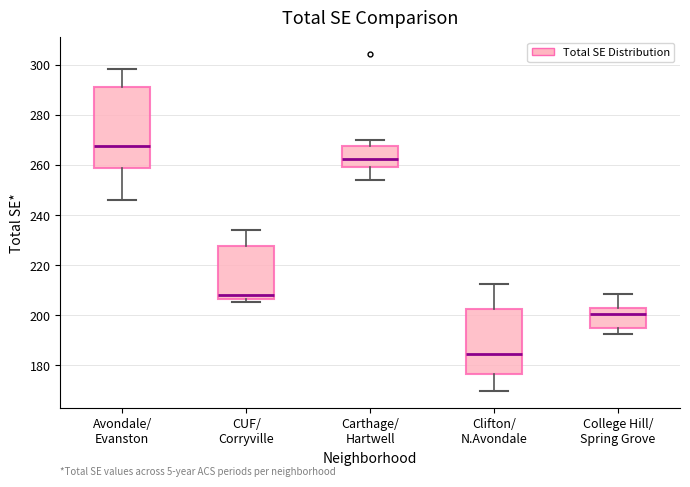

Reading left to right, transcribe this box plot: for each box, give where its median line is, the range the box spans, and where its two whiskers end, as read against the y-axis. The values are not printed on the chart, so give them approximately, as read against the axis.

Avondale/ Evanston: median 268, box 258 to 292, whiskers 246 to 298
CUF/ Corryville: median 208, box 206 to 228, whiskers 206 (just below the box's lower edge) to 234
Carthage/ Hartwell: median 262, box 260 to 268, whiskers 254 to 270
Clifton/ N.Avondale: median 184, box 176 to 202, whiskers 170 to 212
College Hill/ Spring Grove: median 200, box 194 to 202, whiskers 192 to 208